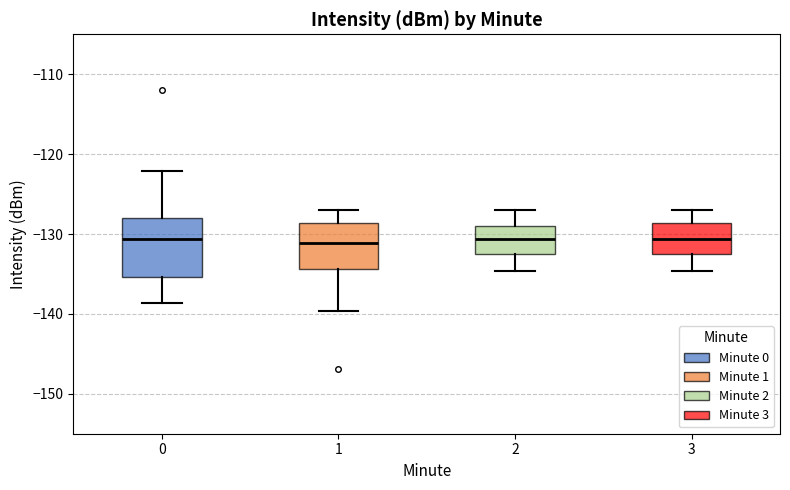

Where does the median line of the box at x = 1 sit on the y-axis? The values are not printed on the chart, so give them approximately, as read against the axis.

-131